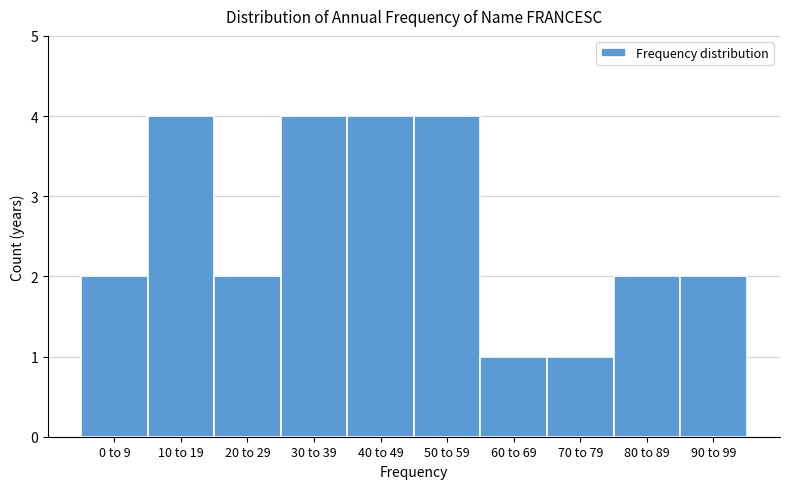

Reading left to right, list all the values displayed in this chart.

2	4	2	4	4	4	1	1	2	2